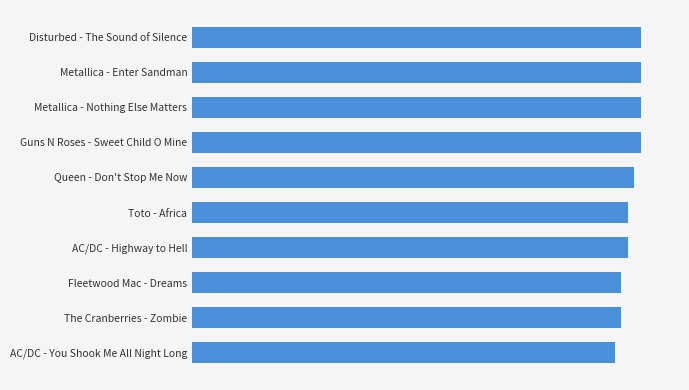

Count the number of data series in this chart.

1